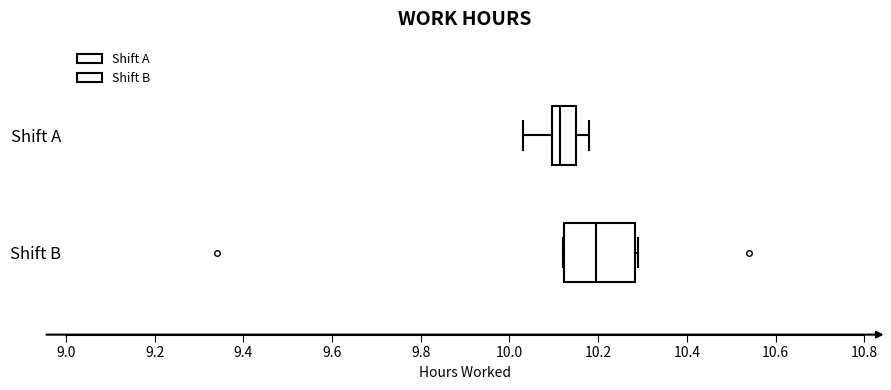

Which box's median line is the furthest to the right?

Shift B